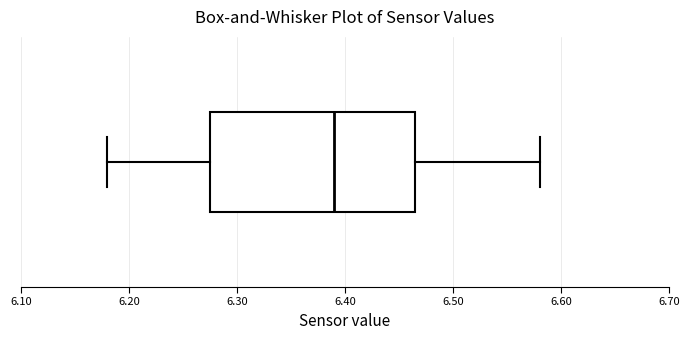

Read this box plot against the x-axis: the position of the median line, the range covered by the box, and the ends of both whiskers. The values are not printed on the chart, so give them approximately, as read against the axis.

median 6.39, box 6.28 to 6.47, whiskers 6.18 to 6.58